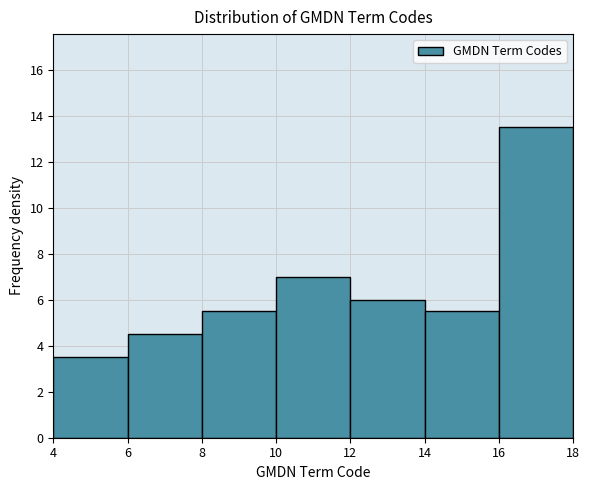

Which range on the x-axis has the tallest bar?

16 to 18